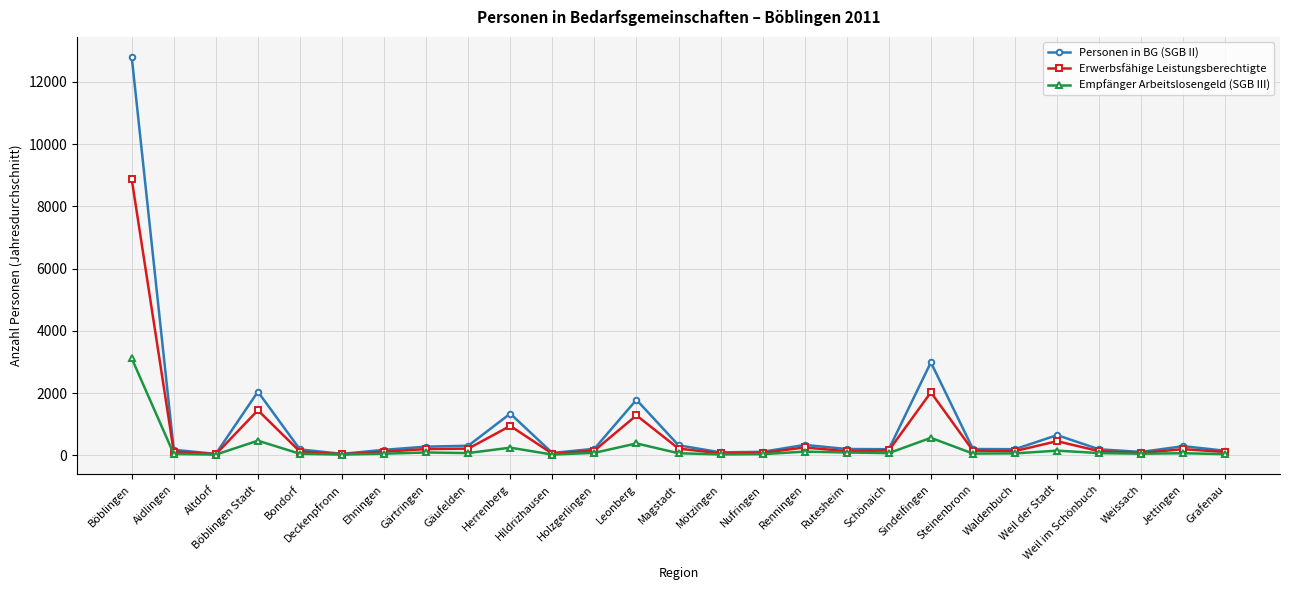

Which series changed the most between Sindelfingen and Weissach?

Personen in BG (SGB II)